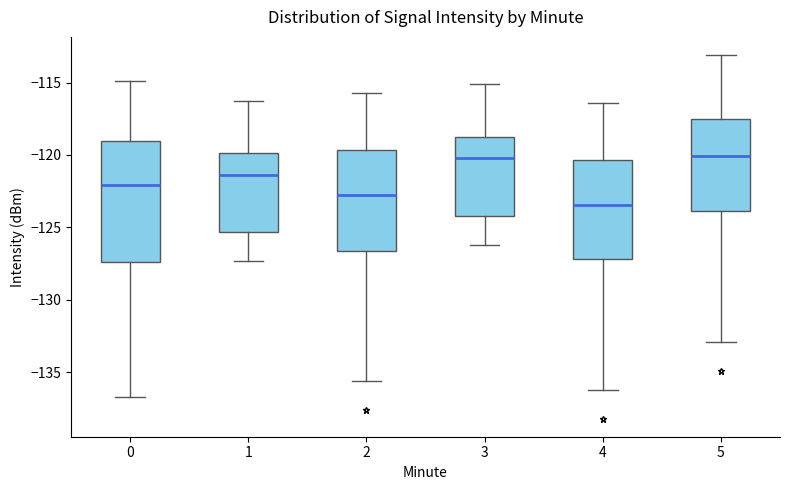

Reading left to right, read every box against the y-axis: the position of its median line, the range the box covers, and the ends of its whiskers. The values are not printed on the chart, so give them approximately, as read against the axis.

0: median -122.0, box -127.5 to -119.0, whiskers -136.5 to -115.0
1: median -121.5, box -125.5 to -120.0, whiskers -127.5 to -116.5
2: median -122.5, box -126.5 to -119.5, whiskers -135.5 to -115.5
3: median -120.0, box -124.0 to -119.0, whiskers -126.0 to -115.0
4: median -123.5, box -127.0 to -120.5, whiskers -136.0 to -116.5
5: median -120.0, box -124.0 to -117.5, whiskers -133.0 to -113.0